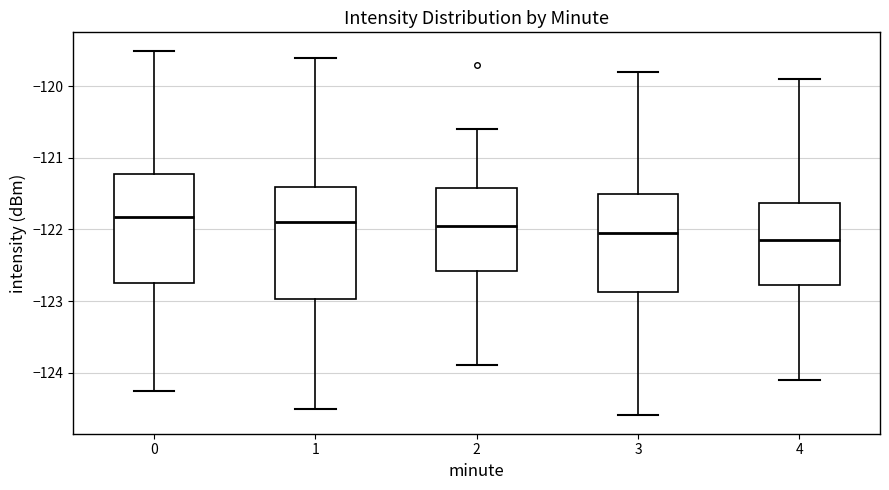

Where is the lower edge of the box at x = 4 on the y-axis? The values are not printed on the chart, so give them approximately, as read against the axis.

-122.8